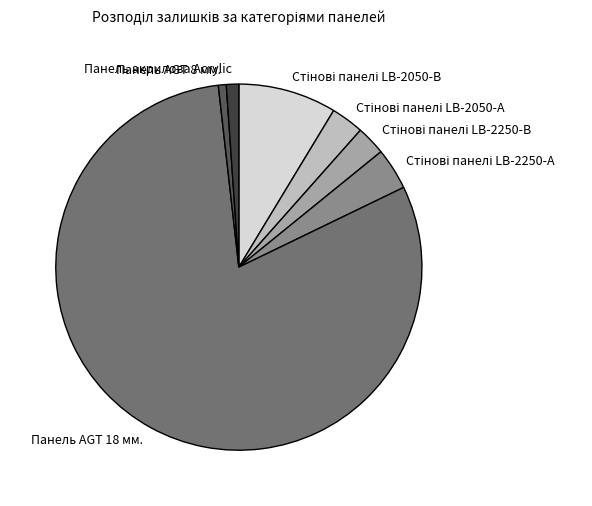

Which slice represents more than half of the pie?

Панель AGT 18 мм.